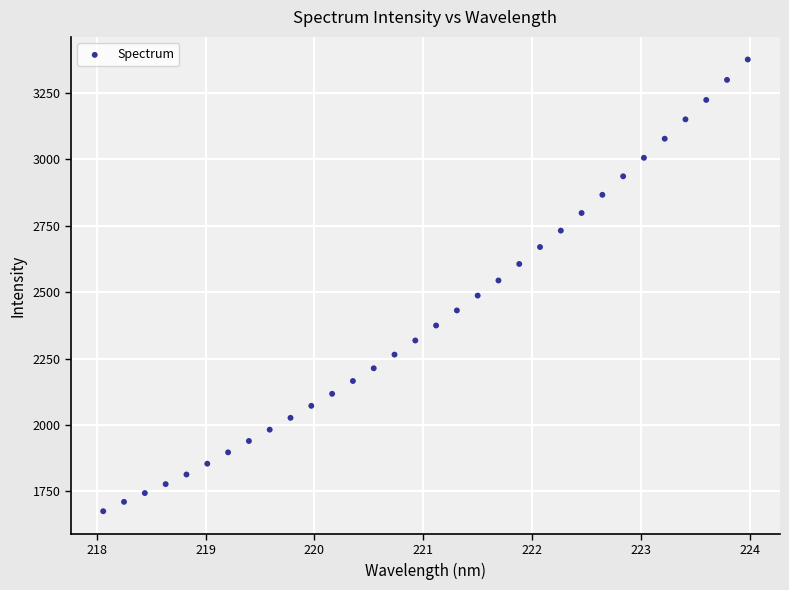

What is the range of X values (max minus min)?

5.9